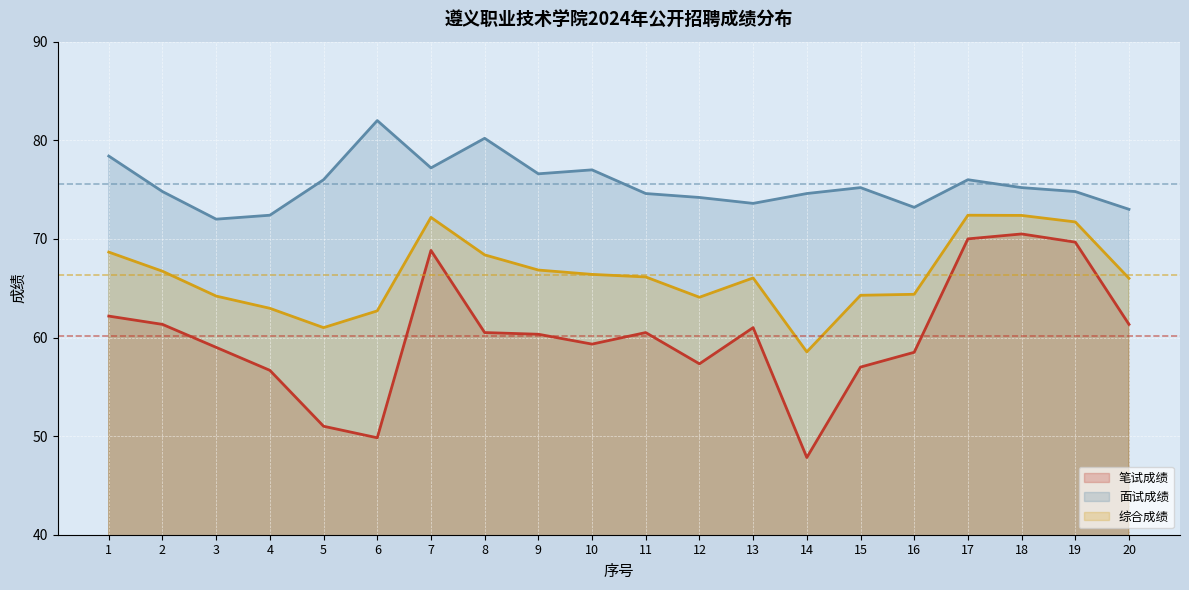

Between 10 and 16, which is larger?

10